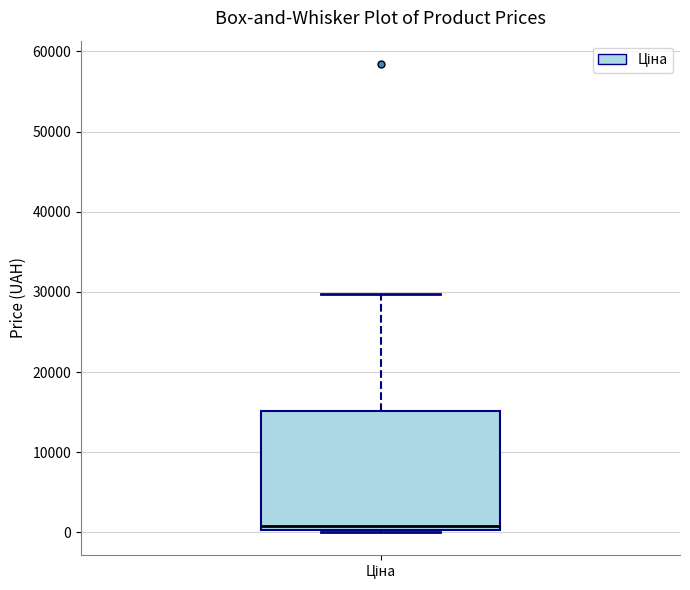

Where does the median line of the box for Ціна sit on the y-axis? The values are not printed on the chart, so give them approximately, as read against the axis.

1000